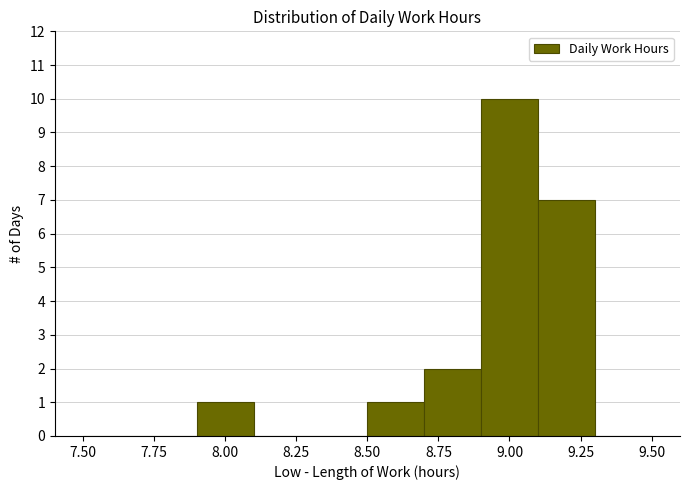

Reading left to right, transcribe this chart: for each bar, give the range it covers on the x-axis and its height. The values are not printed on the chart, so give them approximately, as read against the axis.

7.5 to 7.7: 0
7.7 to 7.9: 0
7.9 to 8.1: 1
8.1 to 8.3: 0
8.3 to 8.5: 0
8.5 to 8.7: 1
8.7 to 8.9: 2
8.9 to 9.1: 10
9.1 to 9.3: 7
9.3 to 9.5: 0